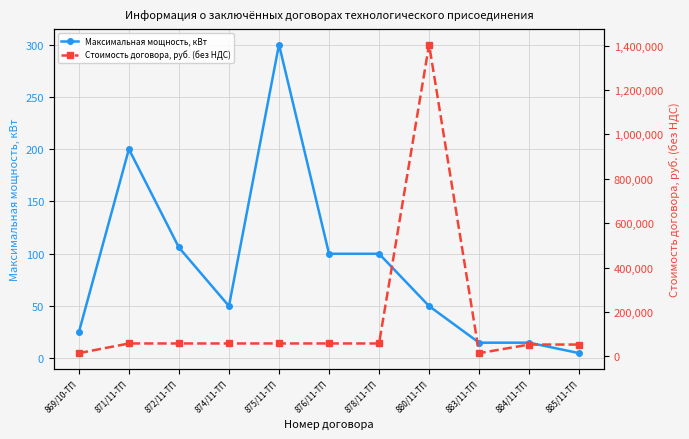

At how many categories does at least one series exceed 125256?

1